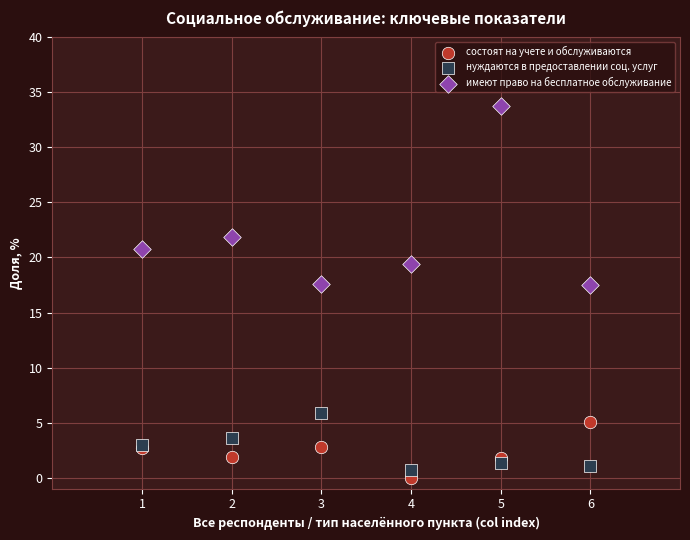

Which series reaches the maximum Y coordinate?

имеют право на бесплатное обслуживание